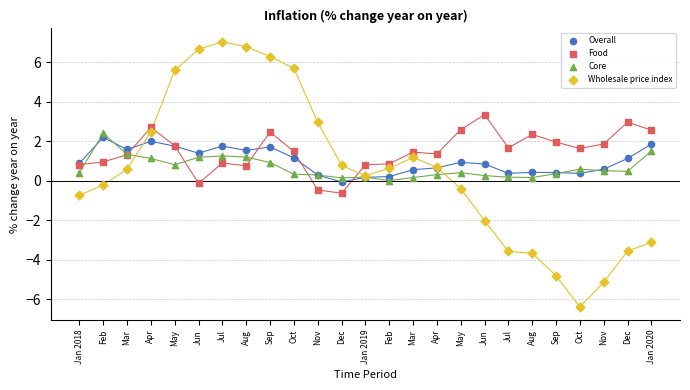

Which series contains the highest Y value?

Wholesale price index